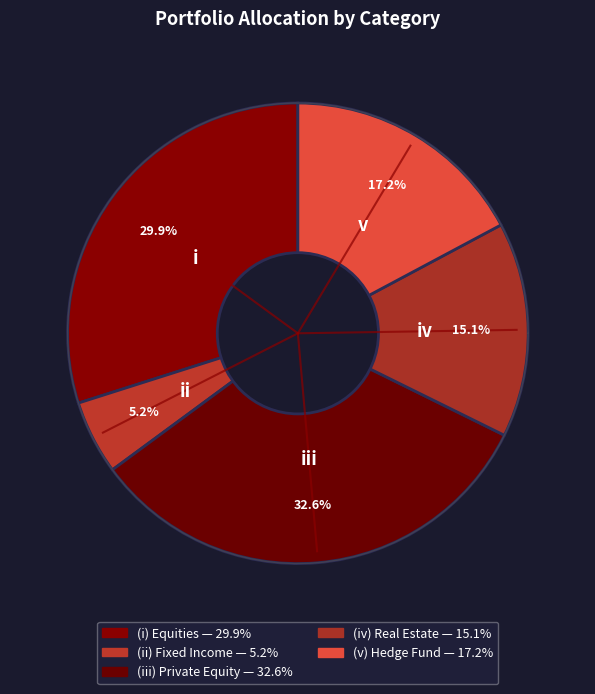

To the nearest percent, what is the combined percentage of Real Estate and Equities?

45%